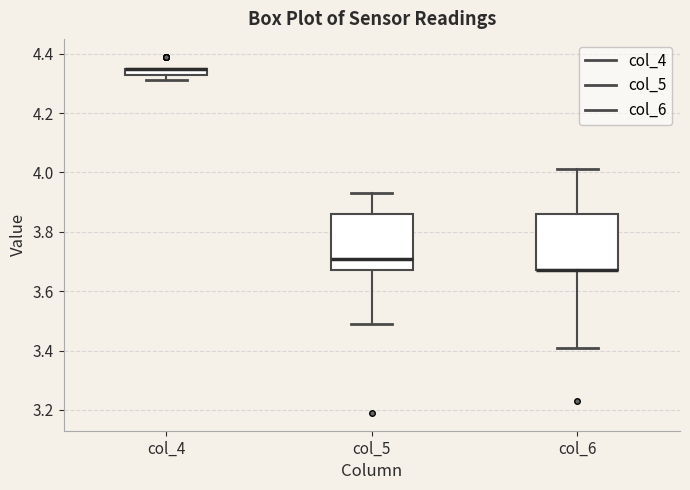

Where is the lower edge of the box for col_6 on the y-axis? The values are not printed on the chart, so give them approximately, as read against the axis.

3.68